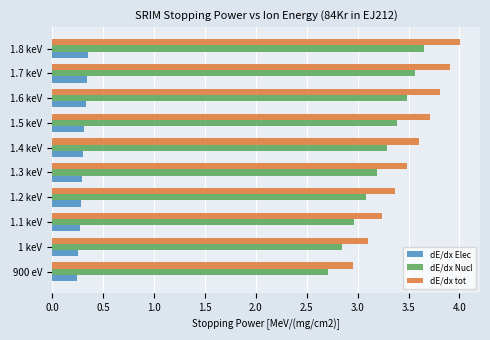

How many data points in dE/dx Nucl are less than 3?

3